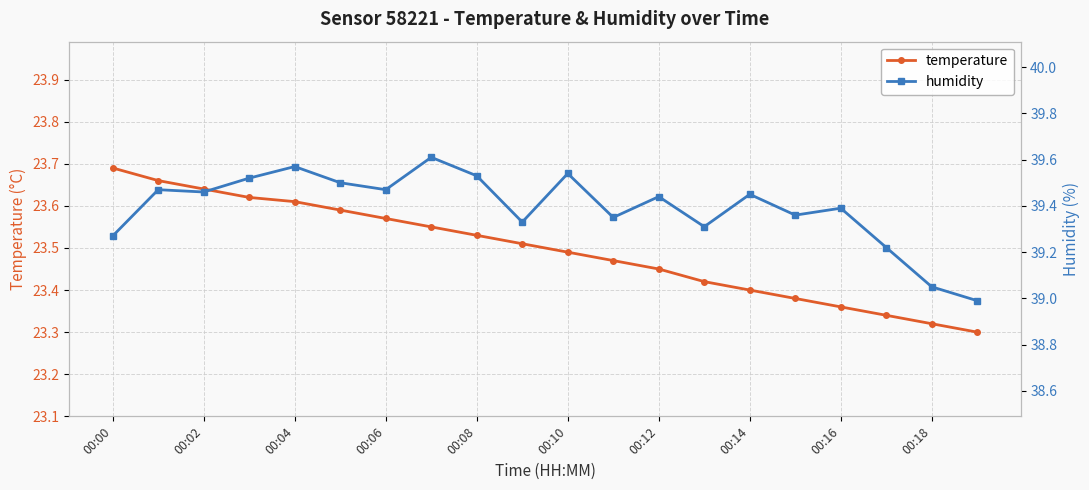

The temperature series shows 5.6 at 00:06. True or false?

False